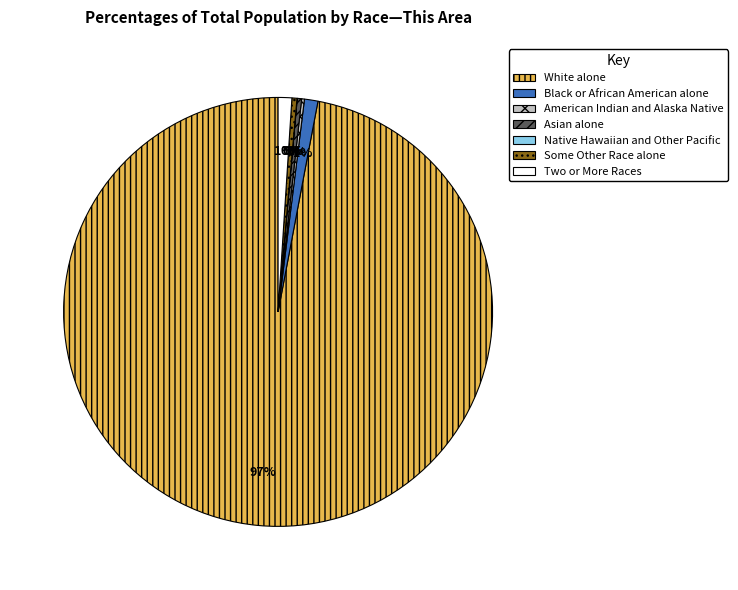

The Two or More Races slice represents 1% of the pie. True or false?

True